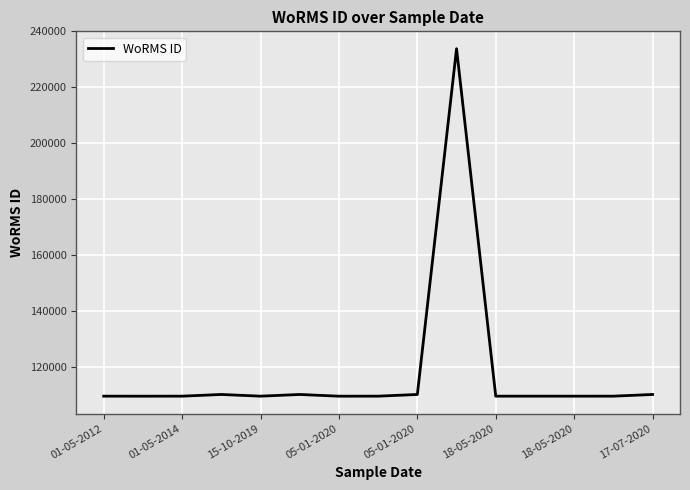

What is the difference between the maximum and minimum values?

124291